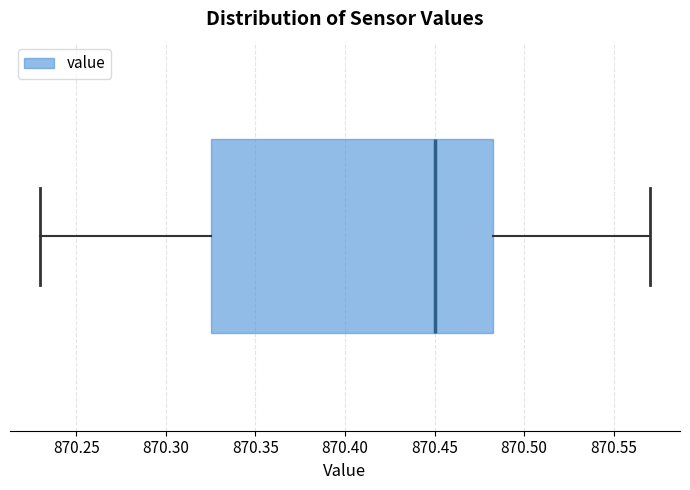

Transcribe this box plot: give where the median line is, the range the box spans, and where the two whiskers end, as read against the x-axis. The values are not printed on the chart, so give them approximately, as read against the axis.

median 870.450, box 870.325 to 870.485, whiskers 870.230 to 870.570